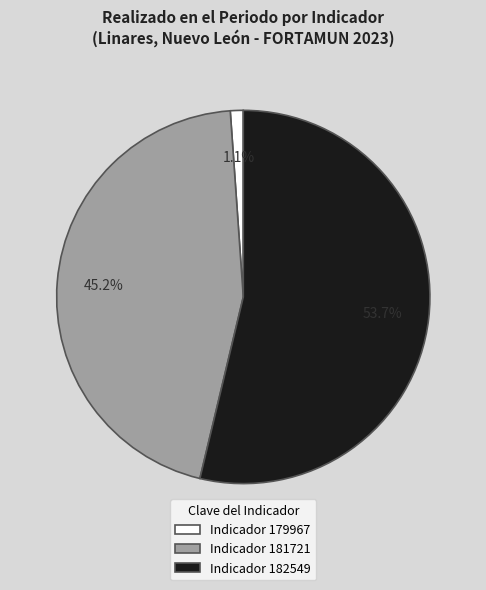

What is the smallest slice in the pie chart?

Indicador 179967